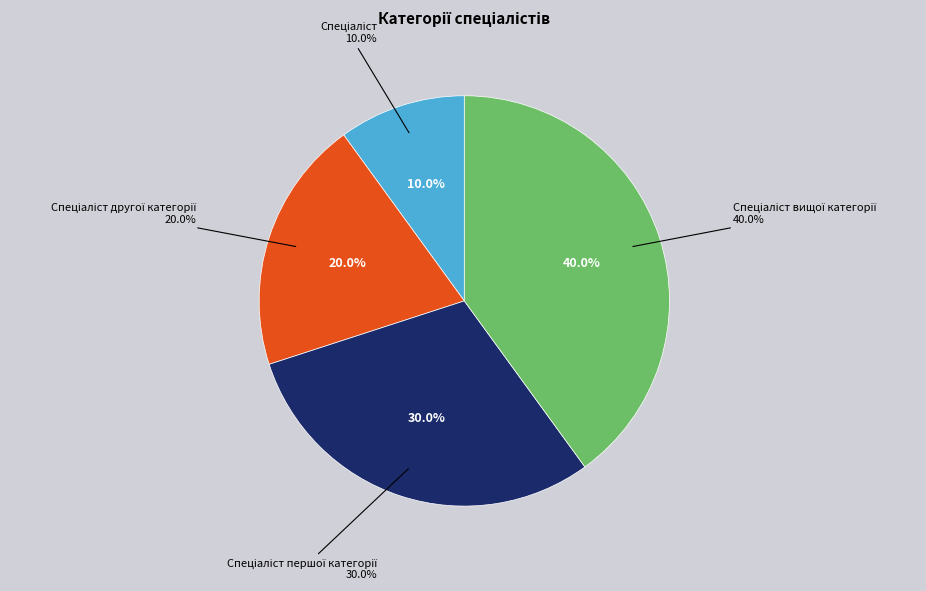

What percentage is the Спеціаліст другої категорії slice, to the nearest percent?

20%